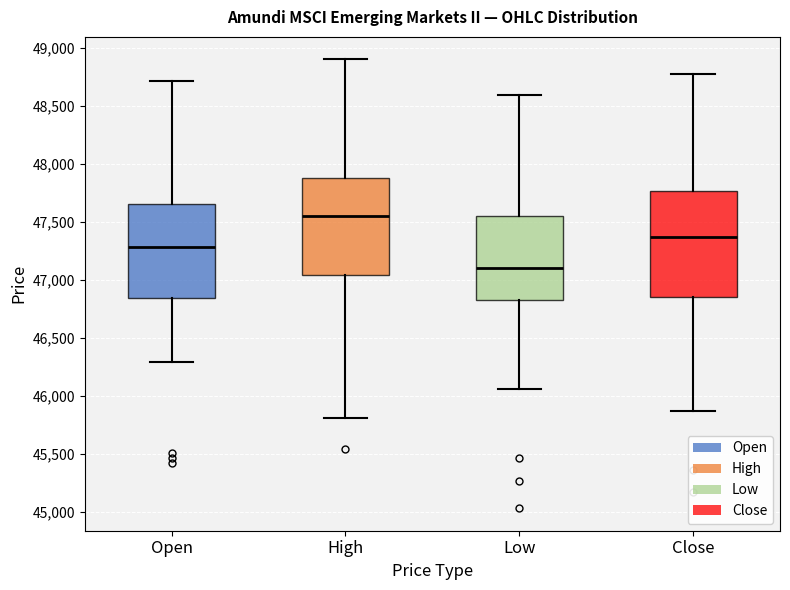

Reading left to right, read every box against the y-axis: the position of its median line, the range the box covers, and the ends of its whiskers. The values are not printed on the chart, so give them approximately, as read against the axis.

Open: median 47300, box 46850 to 47650, whiskers 46300 to 48700
High: median 47550, box 47050 to 47900, whiskers 45800 to 48900
Low: median 47100, box 46800 to 47550, whiskers 46050 to 48600
Close: median 47350, box 46850 to 47750, whiskers 45850 to 48750